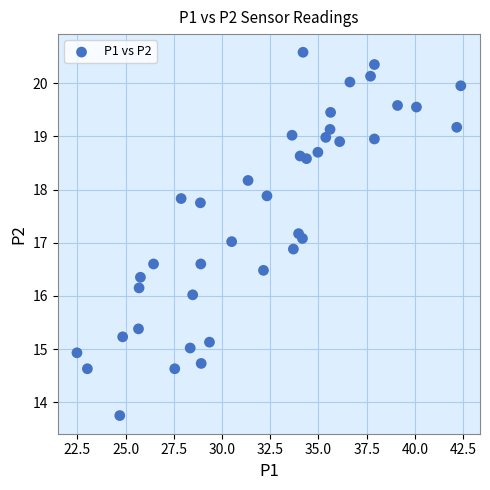

What is the range of Y values (max minus min)?

6.8